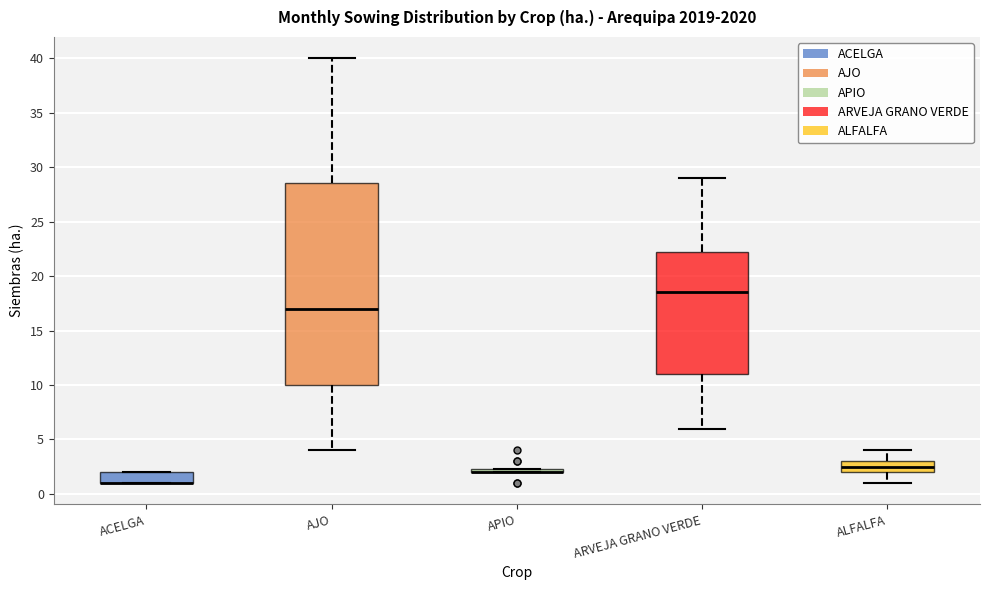

Where does the upper whisker of the box for ALFALFA end on the y-axis? The values are not printed on the chart, so give them approximately, as read against the axis.

4.0